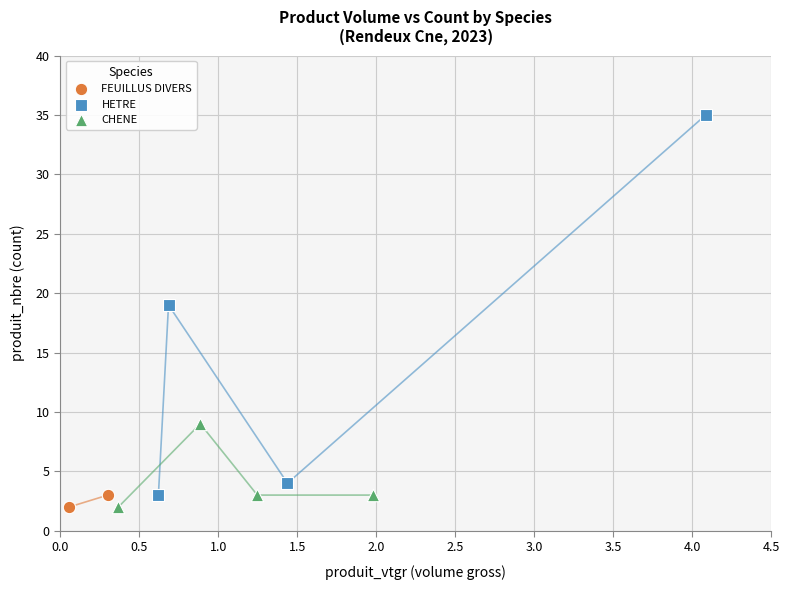

What are all the series names shown in the legend?

FEUILLUS DIVERS, HETRE, CHENE